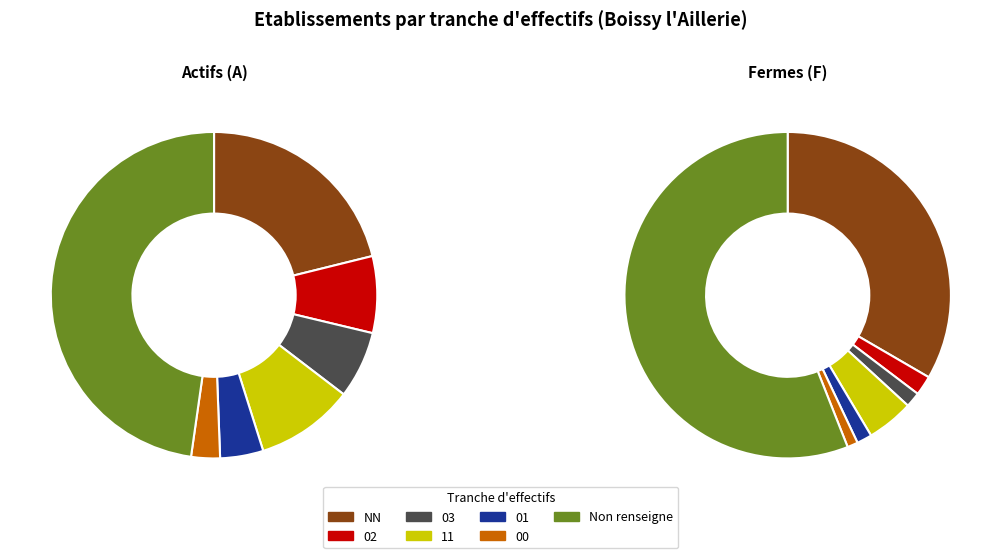

To the nearest percent, what is the combined percentage of 00 and NN?

30%